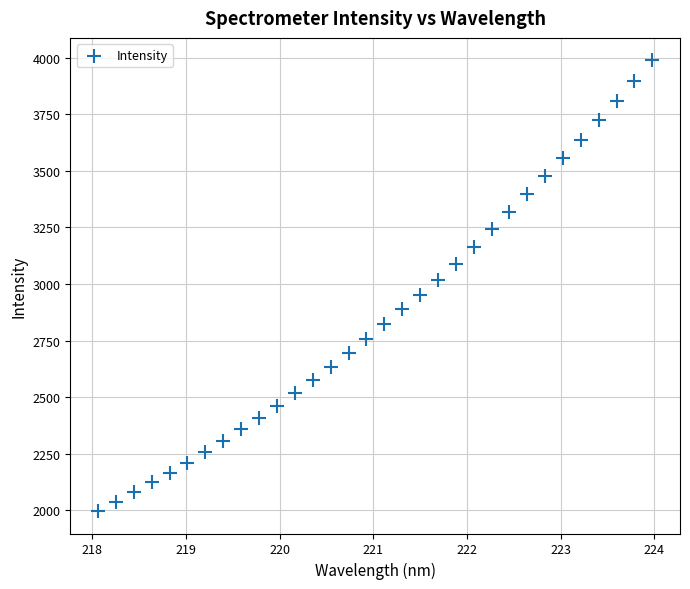

What is the range of X values (max minus min)?

5.9